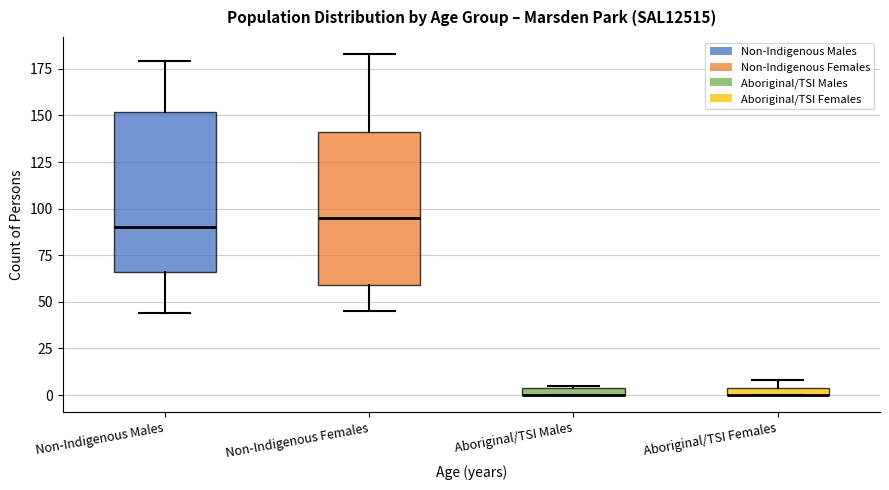

Where does the lower whisker of the box for Non-Indigenous Females end on the y-axis? The values are not printed on the chart, so give them approximately, as read against the axis.

45